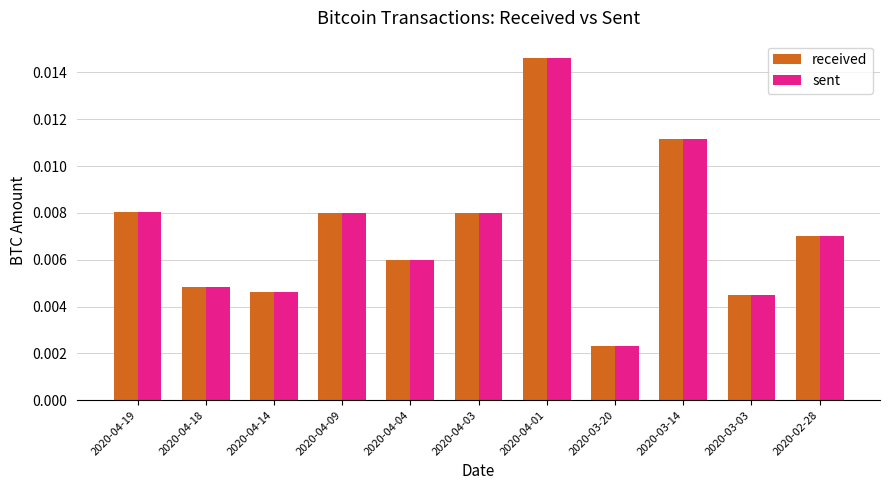

How many sent values are between 0 and 1?

11